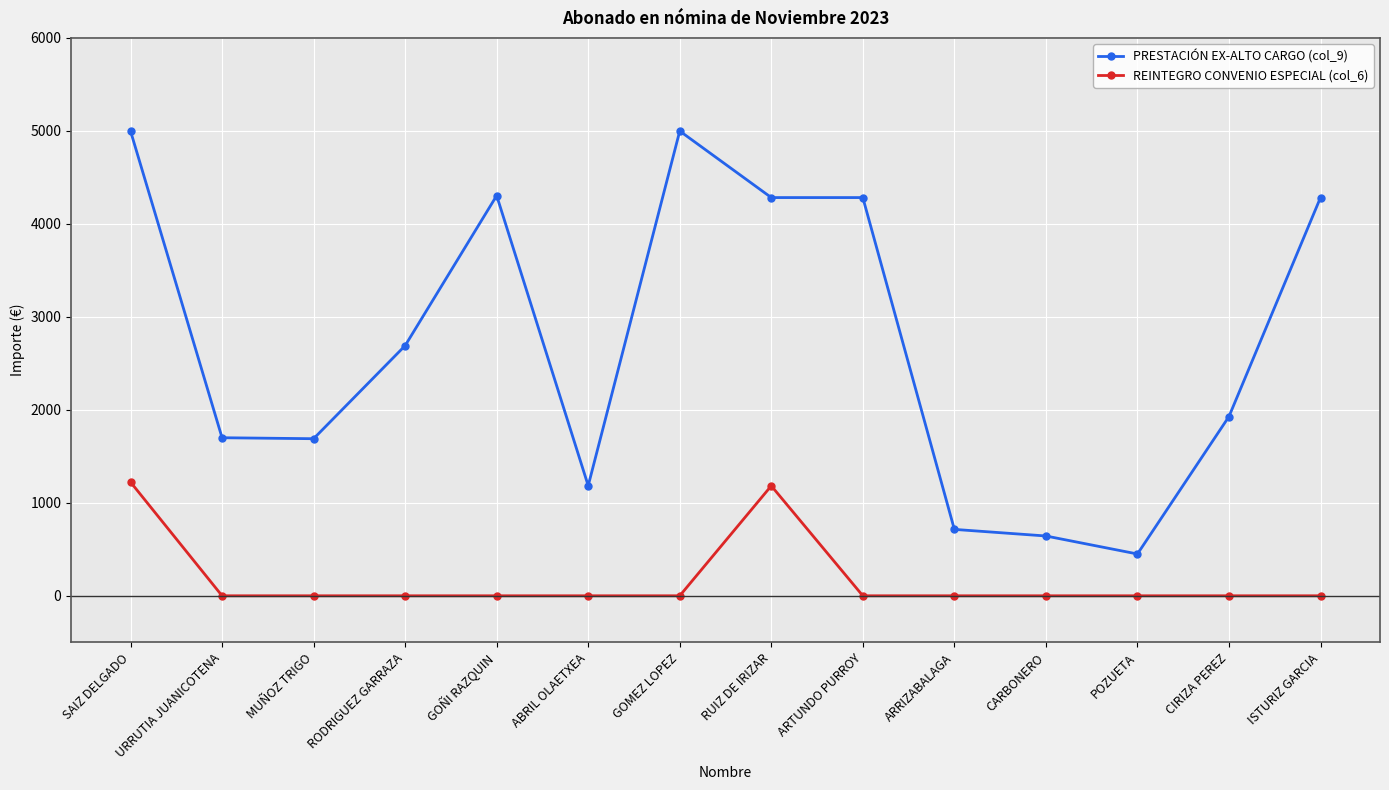

Which series has the largest total across all categories?

PRESTACIÓN EX-ALTO CARGO (col_9)